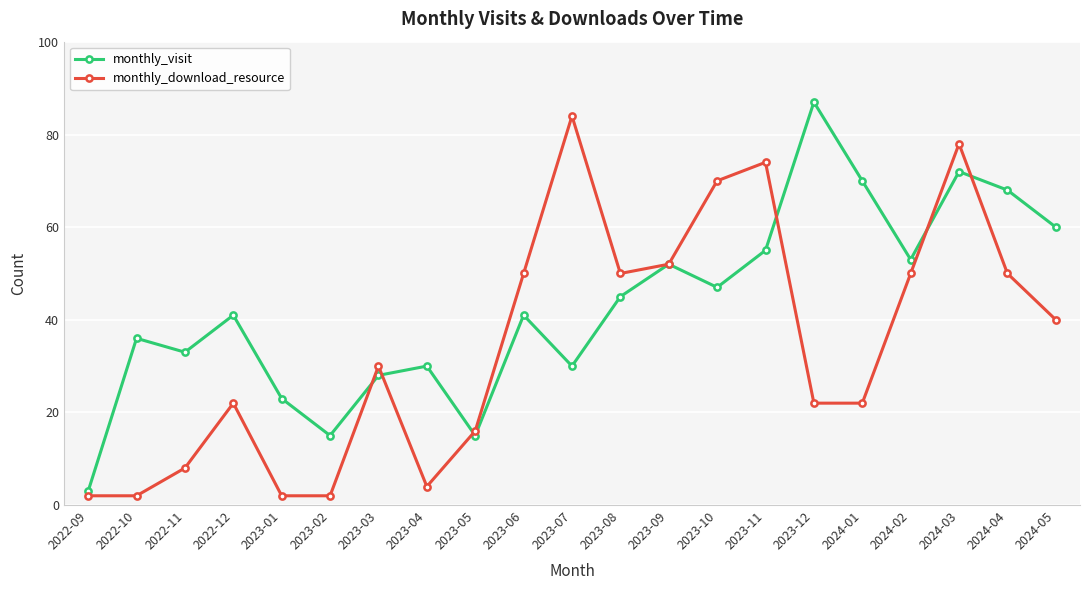

What is the difference between the second highest and minimum values in the monthly_download_resource series?

76